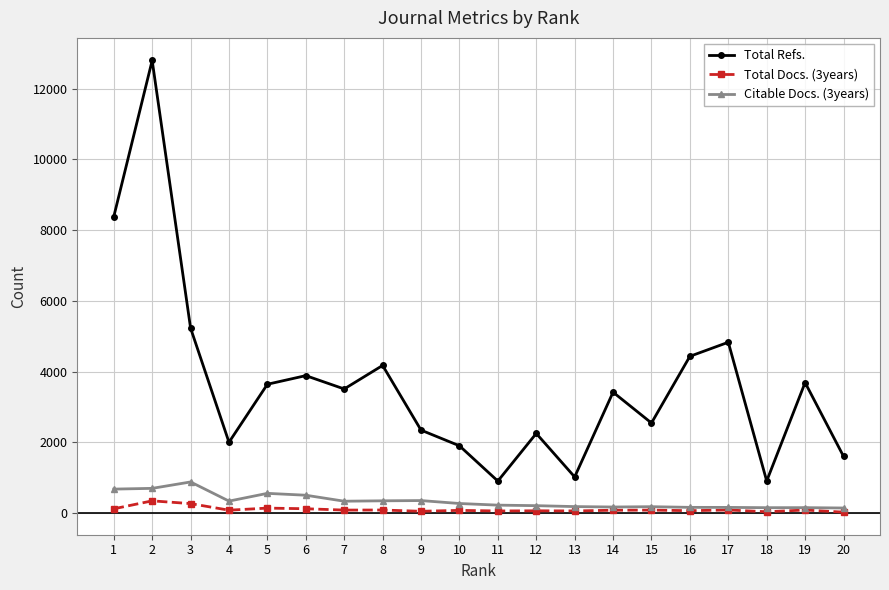

Which series has the largest total across all categories?

Total Refs.